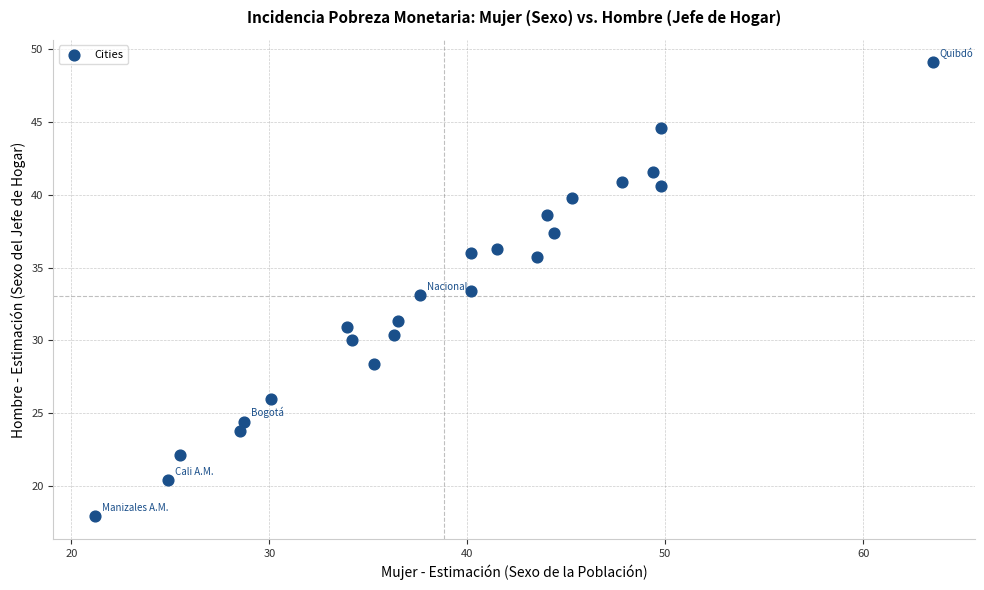

What is the range of X values (max minus min)?

42.3